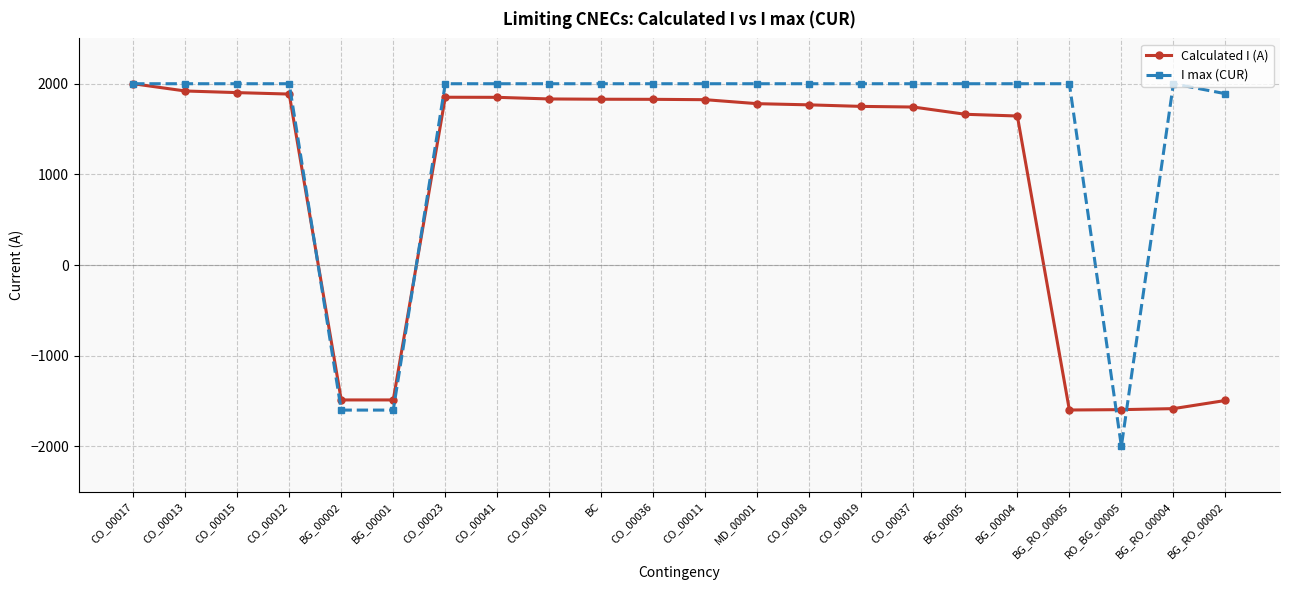

At which category is the sum across all series the highest?

CO_00017